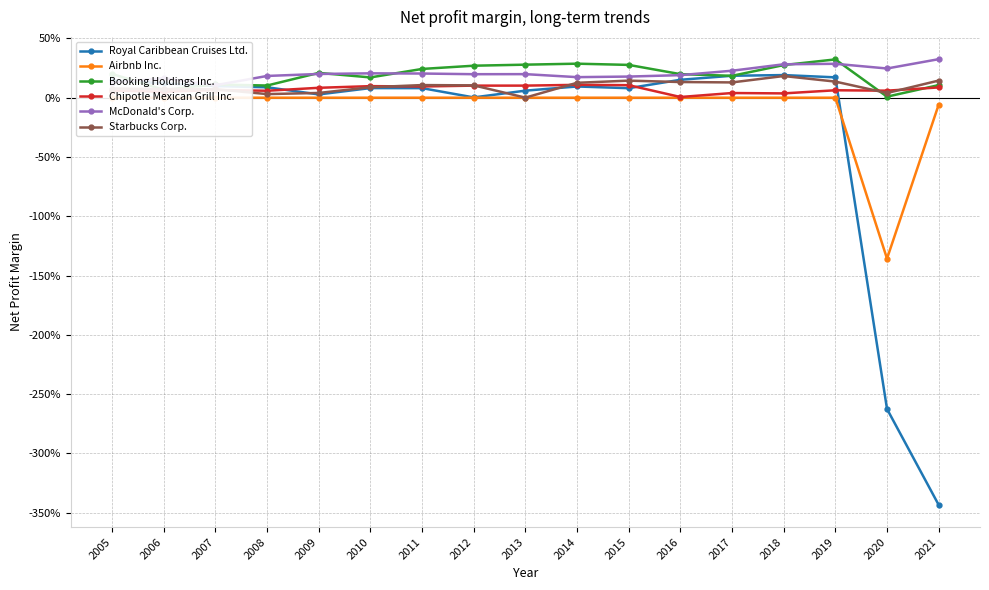

How many lines are shown in the chart?

6